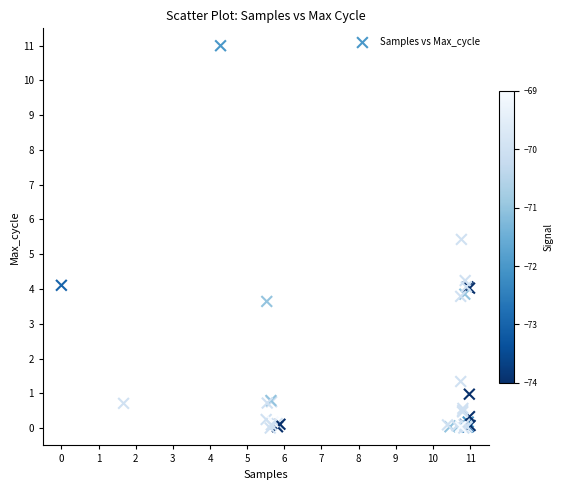

What Y value in the scatter plot is closest to 5?

5.4